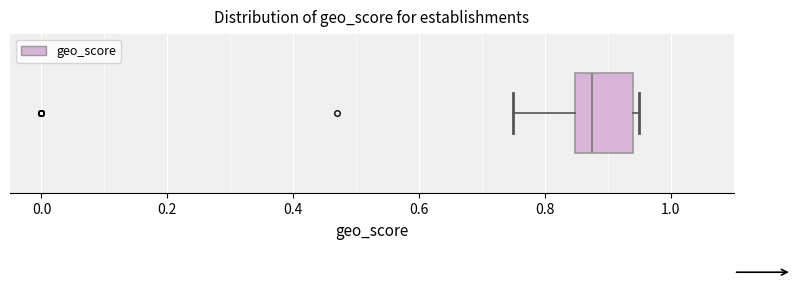

Where is the left edge of the box on the x-axis? The values are not printed on the chart, so give them approximately, as read against the axis.

0.84